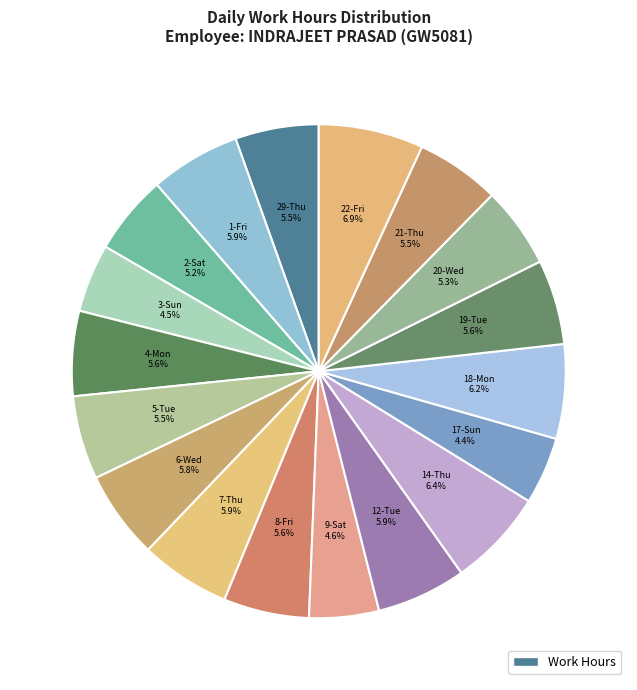

Rank the categories by value from highest to lowest.

22-Fri, 14-Thu, 18-Mon, 1-Fri, 7-Thu, 12-Tue, 6-Wed, 8-Fri, 4-Mon, 19-Tue, 21-Thu, 5-Tue, 29-Thu, 20-Wed, 2-Sat, 9-Sat, 3-Sun, 17-Sun